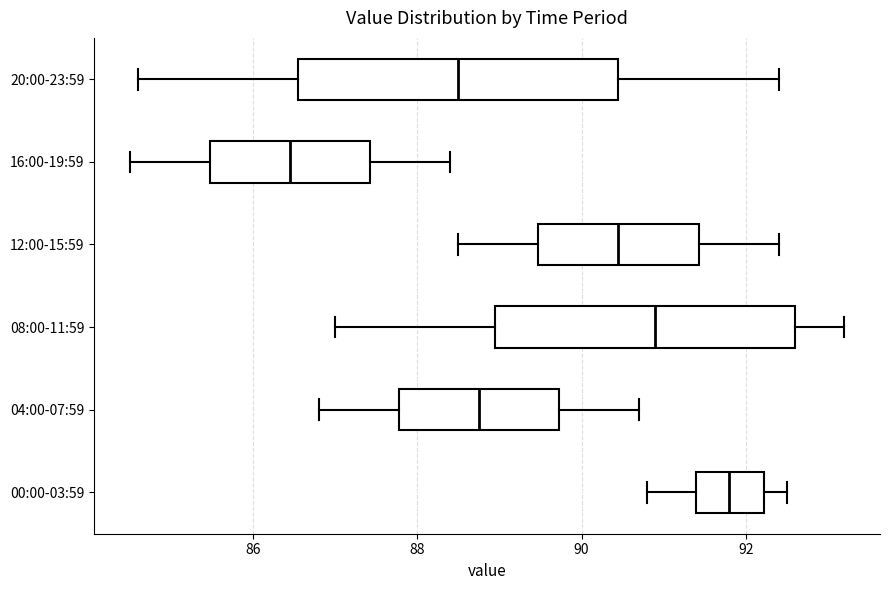

Where does the median line of the box for 04:00-07:59 sit on the x-axis? The values are not printed on the chart, so give them approximately, as read against the axis.

88.8